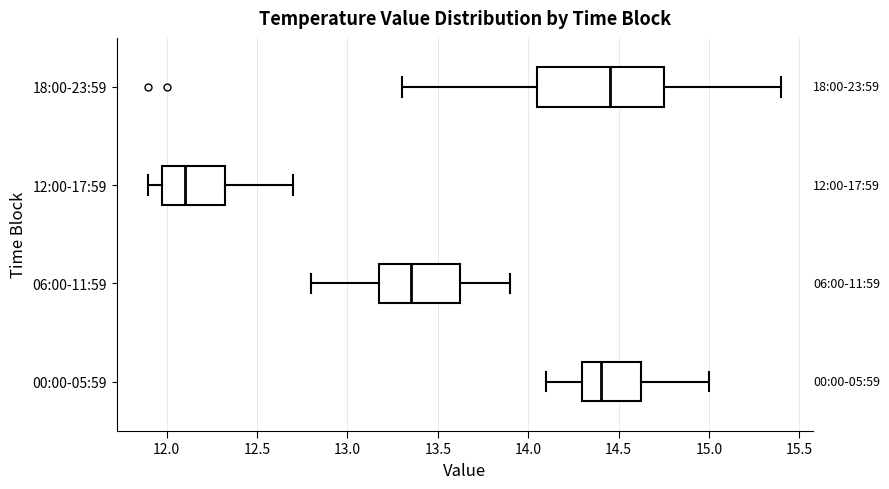

Comparing the boxes themselves (not the whiskers), which one is the widest?

18:00-23:59